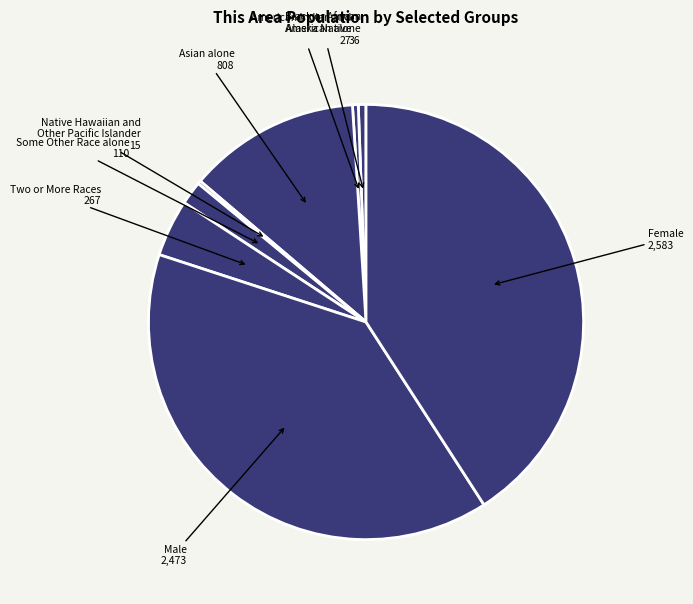

Approximately how many times larger is the value at Asian alone compared to Female?

0.3